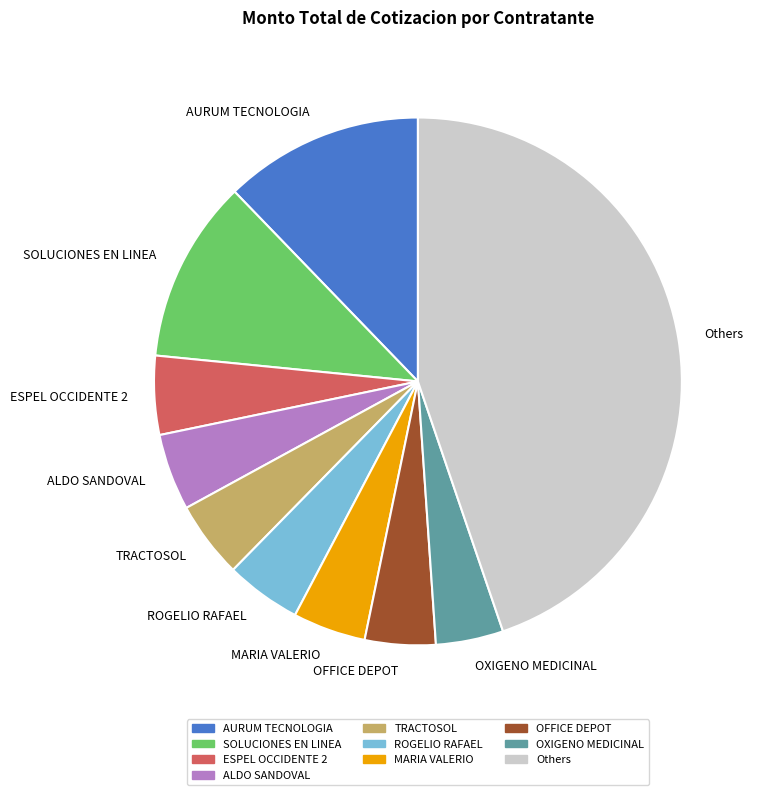

Combined, do ESPEL OCCIDENTE 2 and OXIGENO MEDICINAL account for over 50%?

No